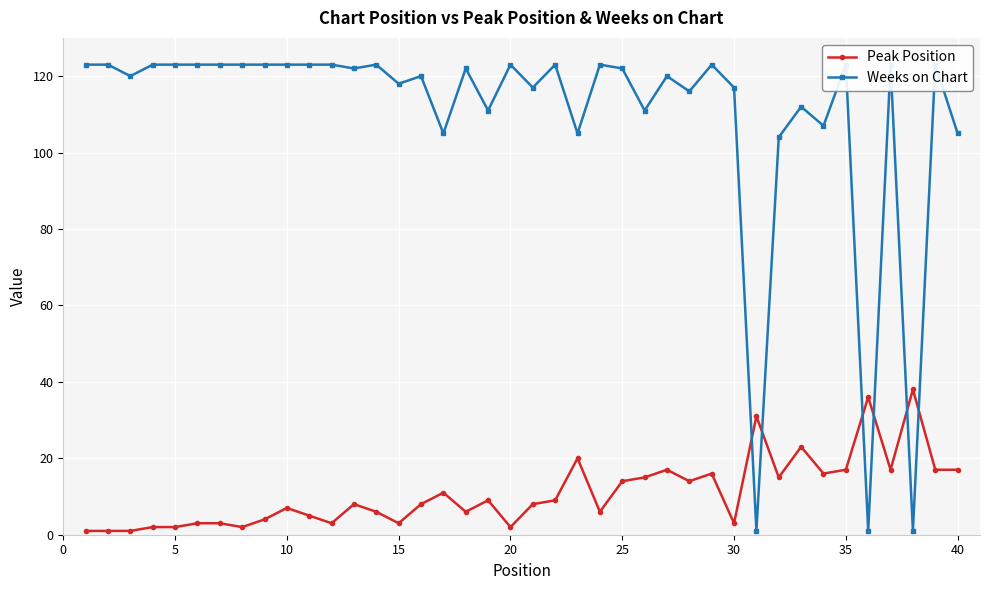

True or false: Peak Position has more than 1 points higher than both neighbors.

True